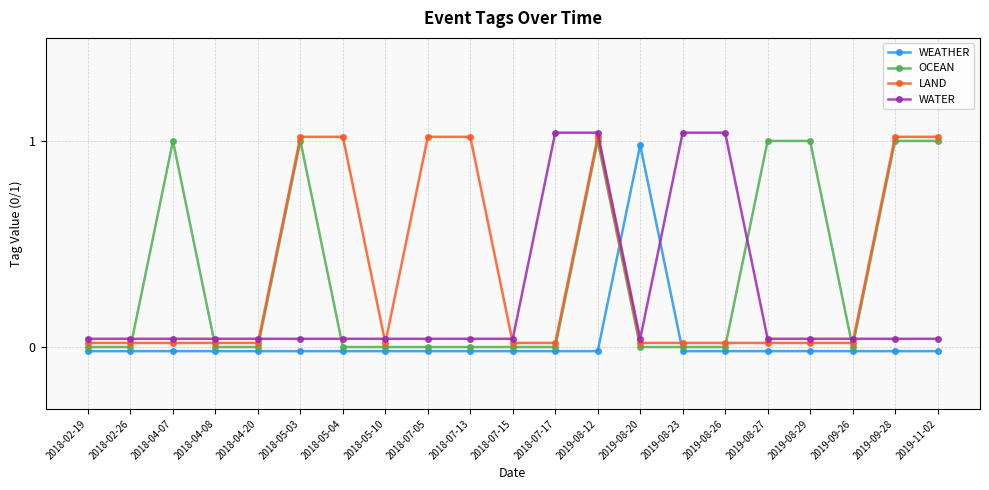

What is the sum of all LAND values?

7.4